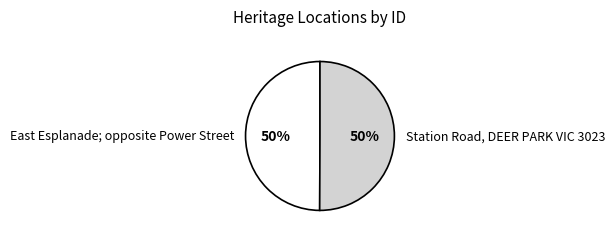

Approximately how many times larger is the value at East Esplanade; opposite Power Street compared to Station Road, DEER PARK VIC 3023?

1.0